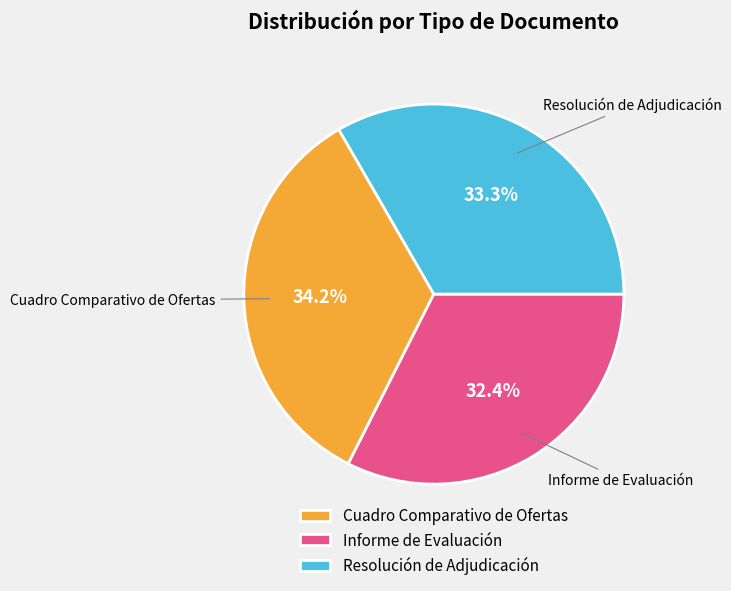

Combined, do Cuadro Comparativo de Ofertas and Informe de Evaluación account for over 50%?

Yes